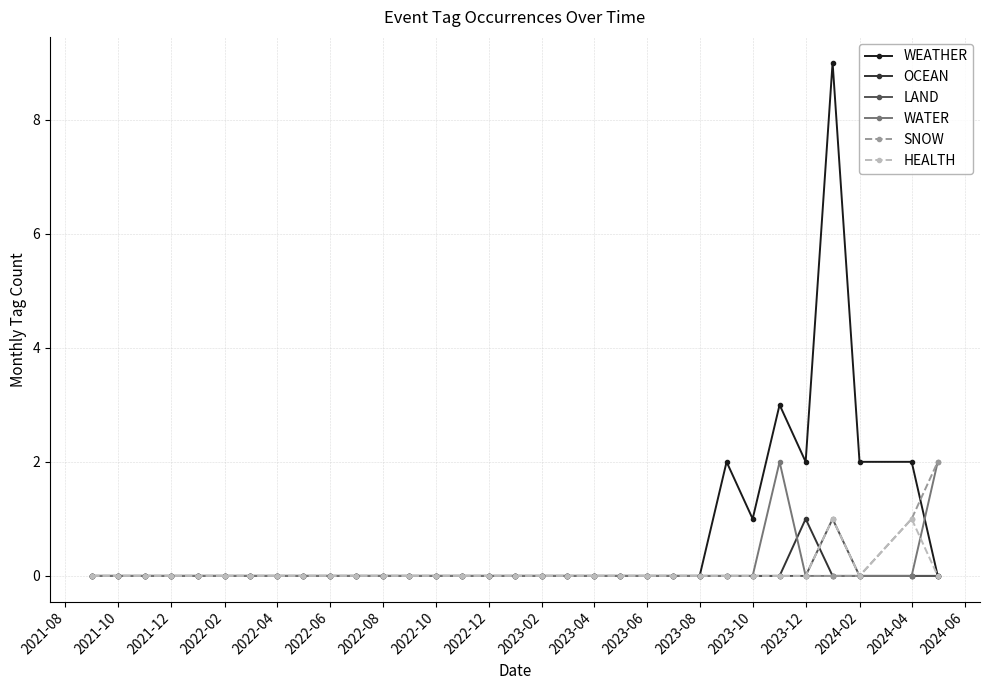

How many lines are shown in the chart?

6